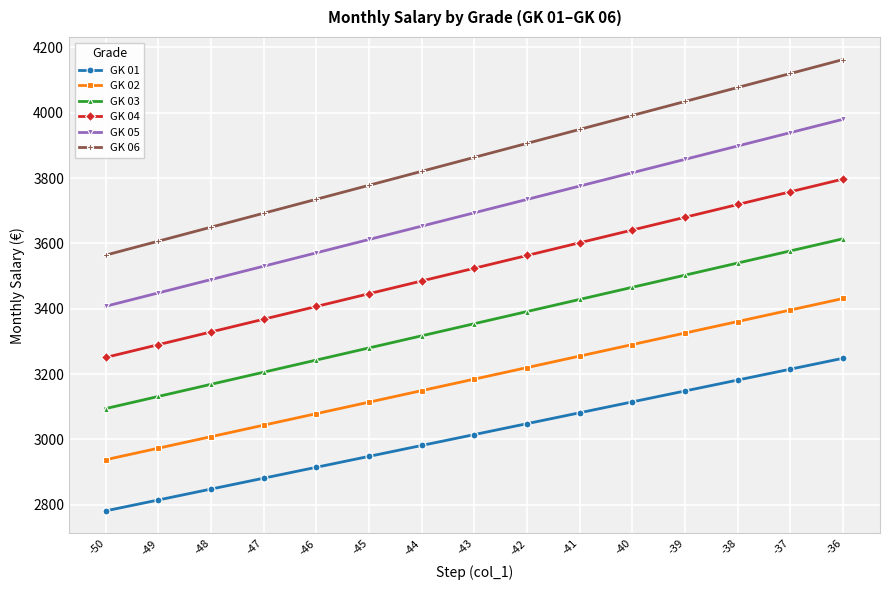

At -37, list the series in order from smallest to largest.

GK 01, GK 02, GK 03, GK 04, GK 05, GK 06